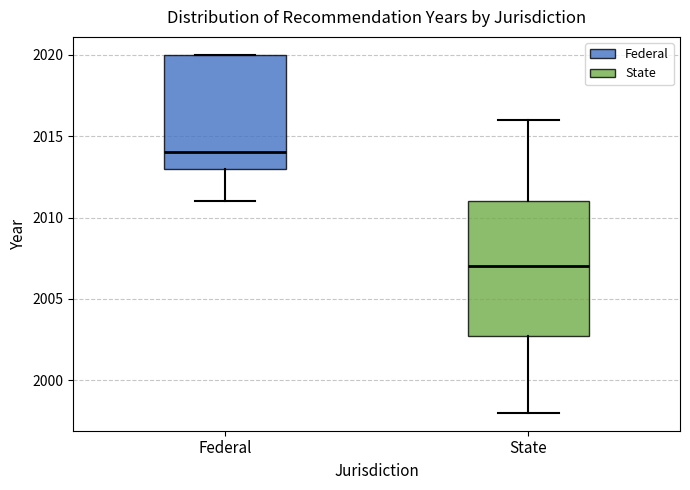

Reading left to right, read every box against the y-axis: the position of its median line, the range the box covers, and the ends of its whiskers. The values are not printed on the chart, so give them approximately, as read against the axis.

Federal: median 2014, box 2013 to 2020, whiskers 2011 to 2020
State: median 2007, box 2003 to 2011, whiskers 1998 to 2016